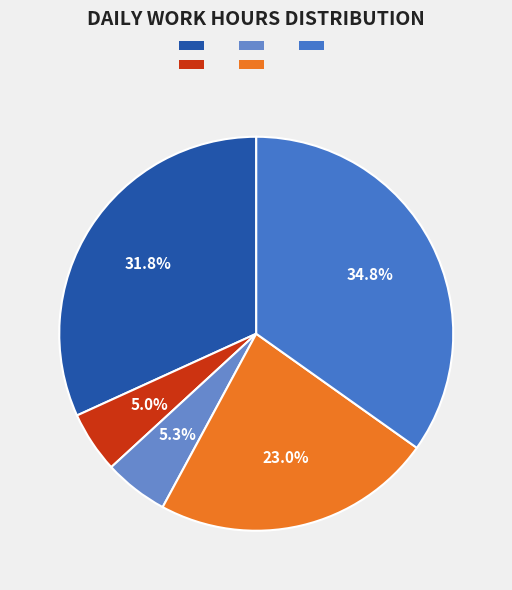

How many segments does this pie chart have?

5